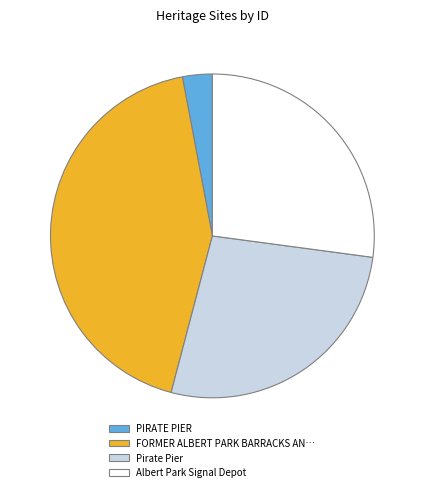

Count the number of slices in the pie.

4